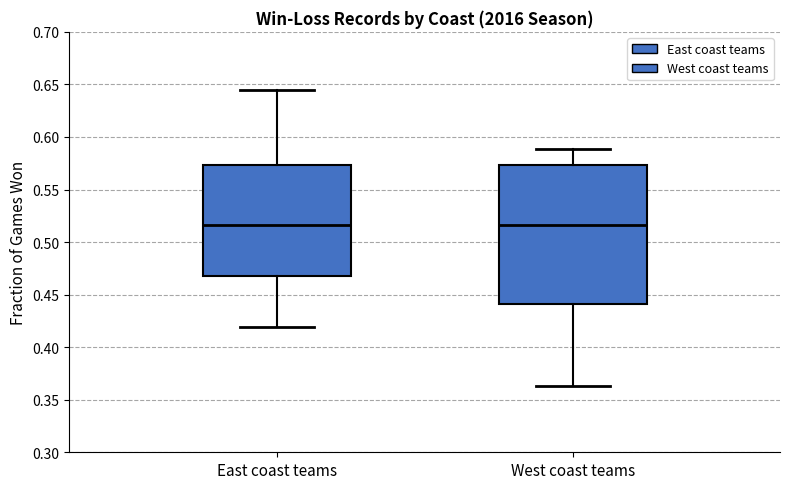

Comparing the boxes themselves (not the whiskers), which one is the tallest?

West coast teams